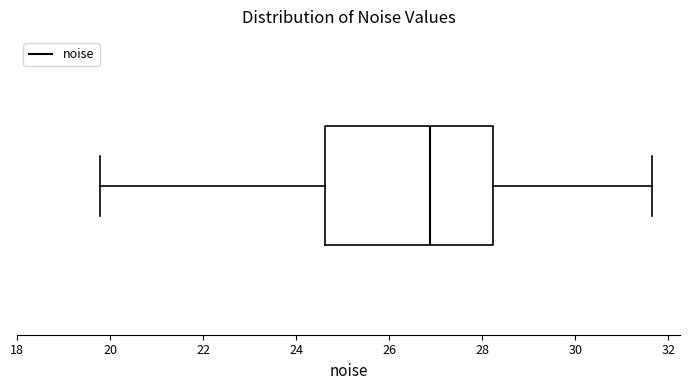

Transcribe this box plot: give where the median line is, the range the box spans, and where the two whiskers end, as read against the x-axis. The values are not printed on the chart, so give them approximately, as read against the axis.

median 26.8, box 24.6 to 28.2, whiskers 19.8 to 31.6